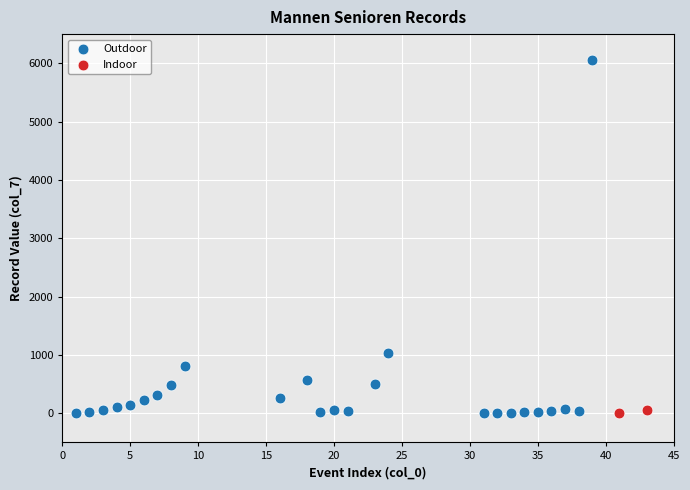

What are all the series names shown in the legend?

Outdoor, Indoor